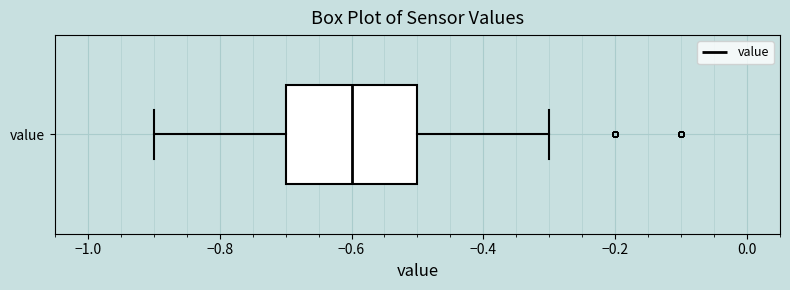

Transcribe this box plot: give where the median line is, the range the box spans, and where the two whiskers end, as read against the x-axis. The values are not printed on the chart, so give them approximately, as read against the axis.

median -0.6, box -0.7 to -0.5, whiskers -0.9 to -0.3